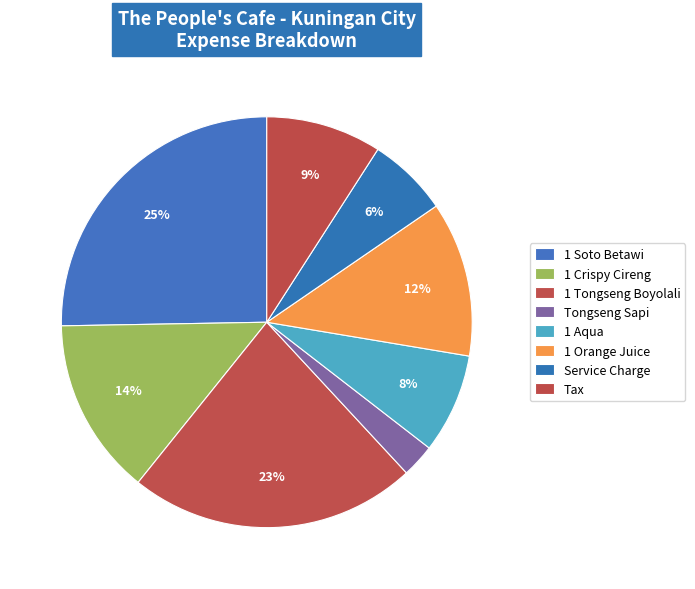

To the nearest percent, what is the combined percentage of Tax and 1 Tongseng Boyolali?

32%